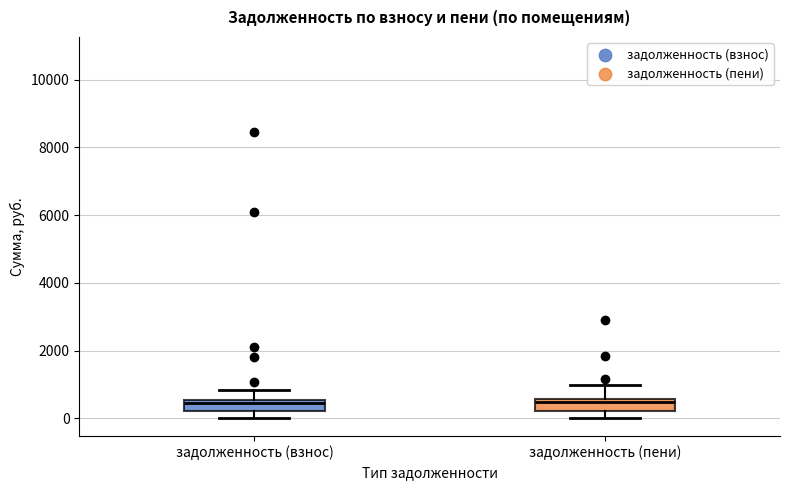

Reading left to right, read every box against the y-axis: the position of its median line, the range the box covers, and the ends of its whiskers. The values are not printed on the chart, so give them approximately, as read against the axis.

задолженность (взнос): median 400, box 200 to 600, whiskers 0 to 800
задолженность (пени): median 400, box 200 to 600, whiskers 0 to 1000